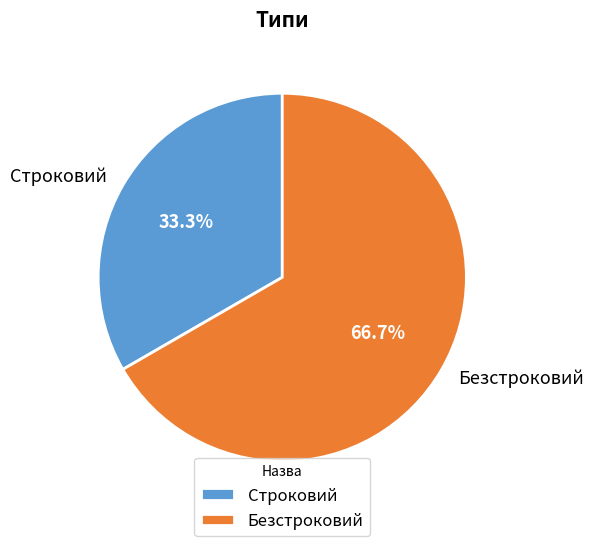

Which slice is the largest?

Безстроковий